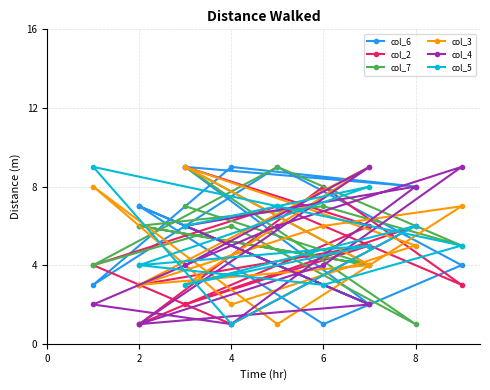

True or false: col_7 has more than 2 interior local peaks.

True